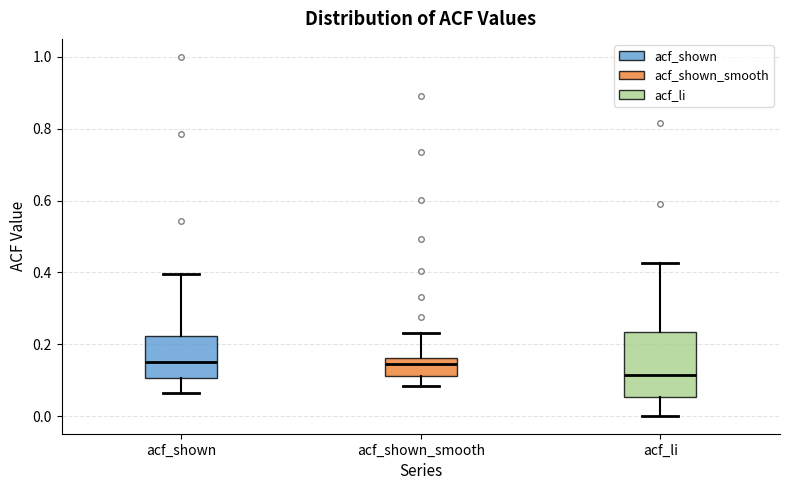

Which box has the lowest median line?

acf_li